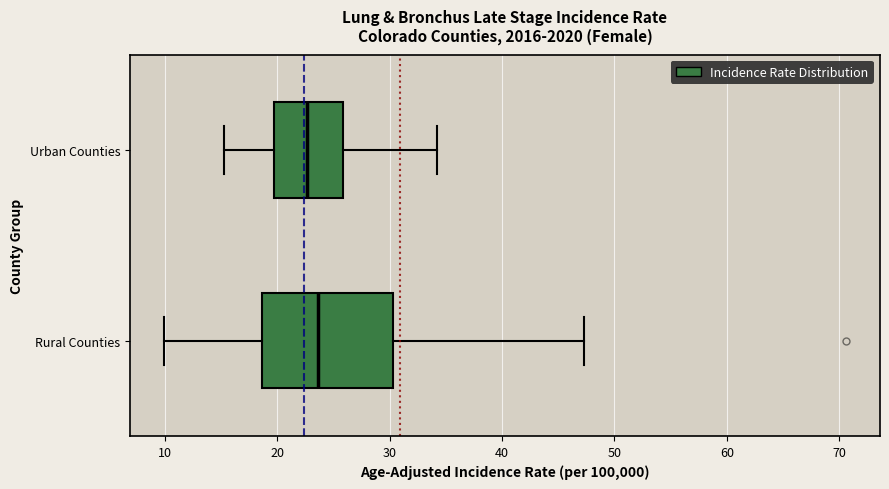

Reading bottom to top, read every box against the x-axis: the position of its median line, the range the box covers, and the ends of its whiskers. The values are not printed on the chart, so give them approximately, as read against the axis.

Rural Counties: median 24, box 19 to 30, whiskers 10 to 47
Urban Counties: median 23, box 20 to 26, whiskers 15 to 34